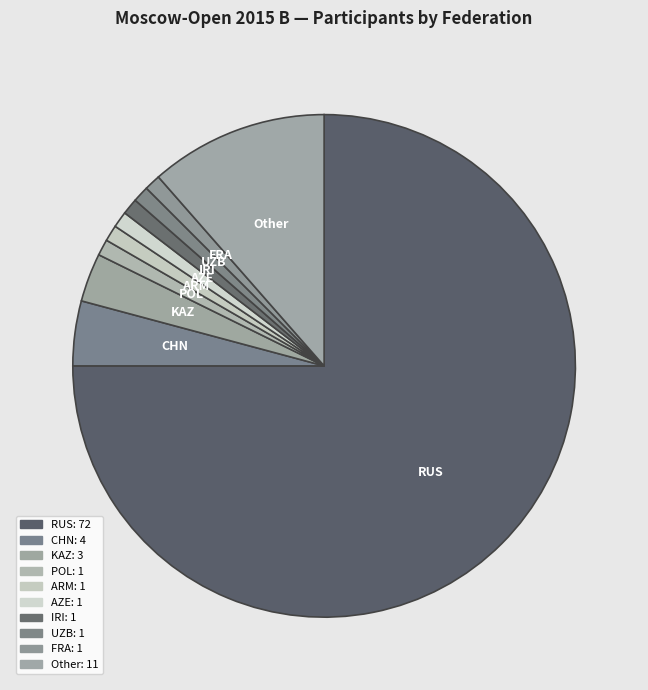

Is it true that UZB is 11% of the pie?

False